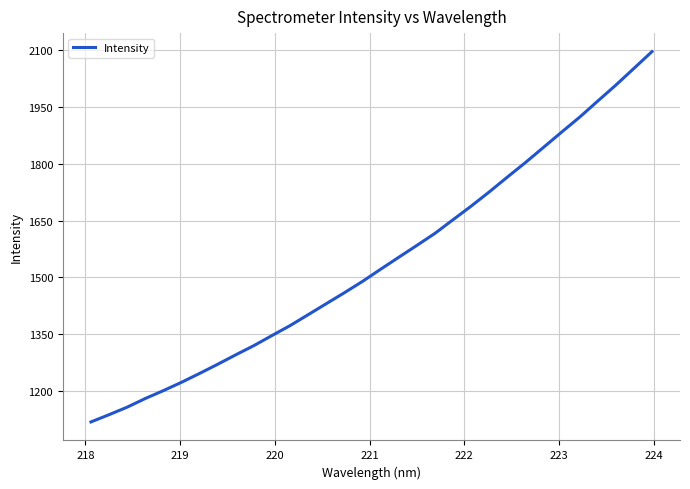

What is the greatest value displayed?

2095.1